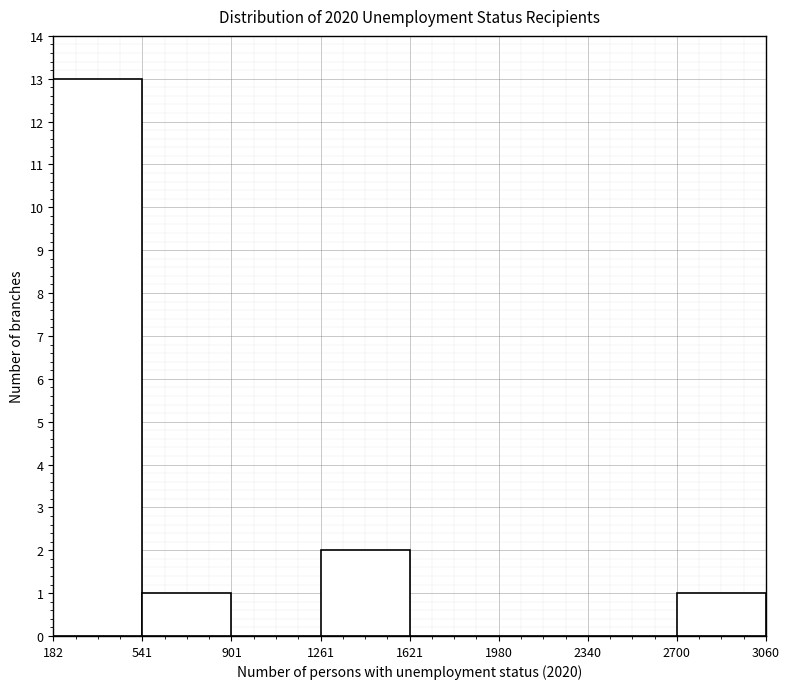

Reading left to right, transcribe this chart: for each bar, give the range it covers on the x-axis and its height. The values are not printed on the chart, so give them approximately, as read against the axis.

182 to 541: 13
541 to 901: 1
901 to 1261: 0
1261 to 1621: 2
1621 to 1980: 0
1980 to 2340: 0
2340 to 2700: 0
2700 to 3060: 1